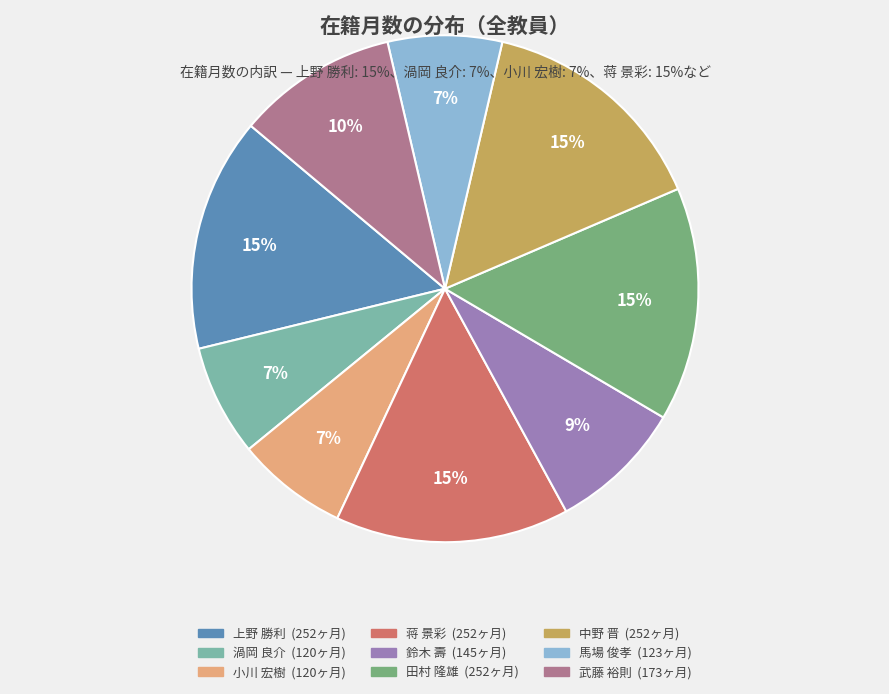

Combined, do 渦岡 良介 and 中野 晋 account for over 50%?

No